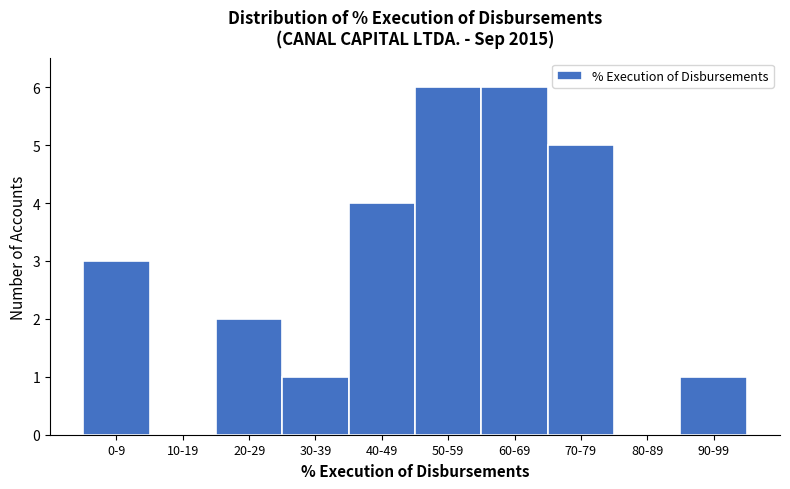

Reading left to right, transcribe all the data shown in this chart.

0-9=3	10-19=0	20-29=2	30-39=1	40-49=4	50-59=6	60-69=6	70-79=5	80-89=0	90-99=1